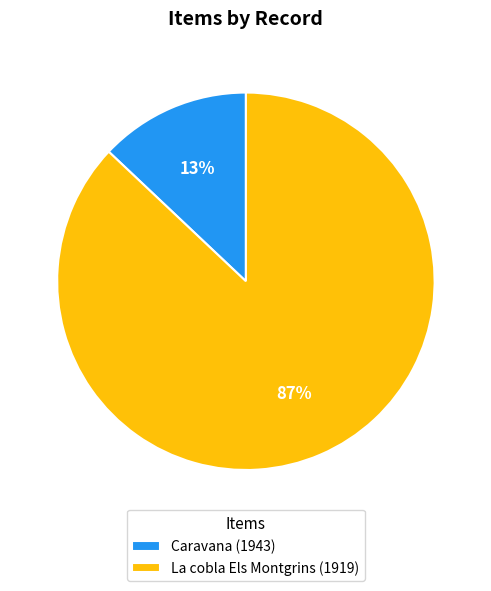

Is it true that La cobla Els Montgrins (1919) is 87% of the pie?

True